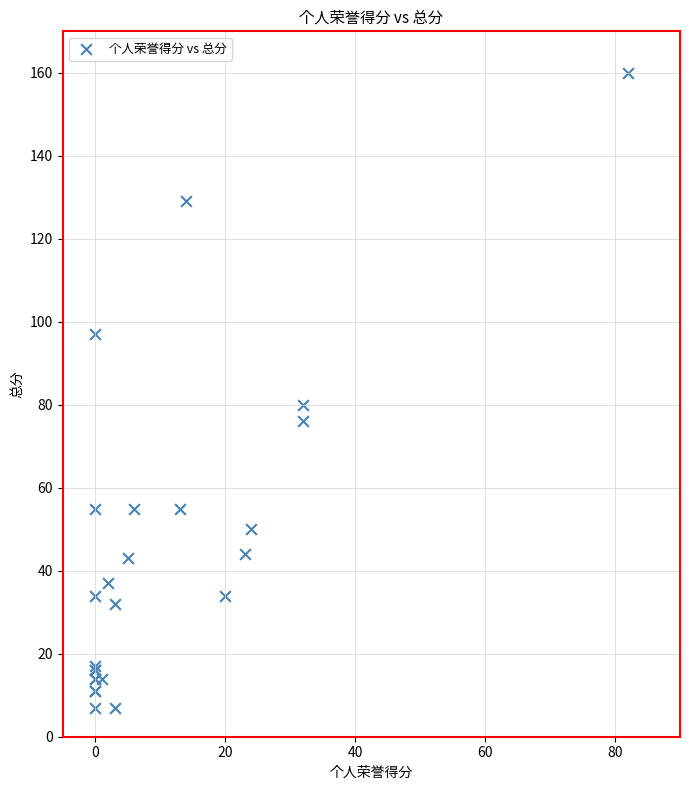

What Y value in the scatter plot is closest to 83?

80